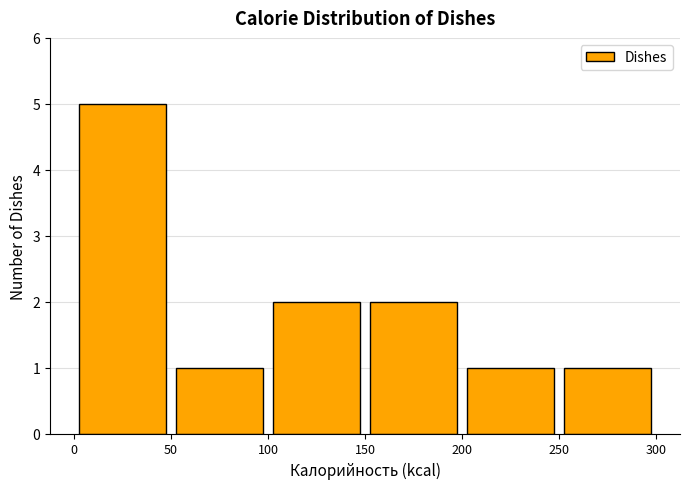

Reading left to right, transcribe this chart: for each bar, give the range it covers on the x-axis and its height. The values are not printed on the chart, so give them approximately, as read against the axis.

0 to 50: 5
50 to 100: 1
100 to 150: 2
150 to 200: 2
200 to 250: 1
250 to 300: 1